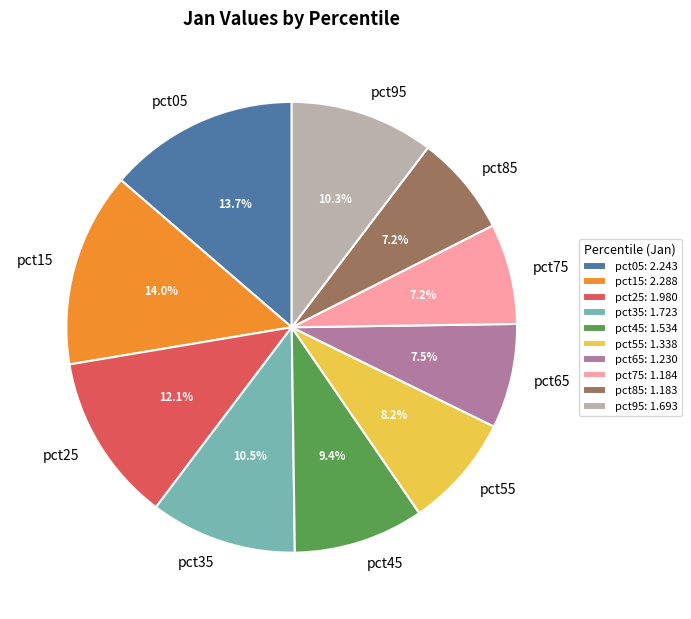

The pct25 slice represents 17% of the pie. True or false?

False